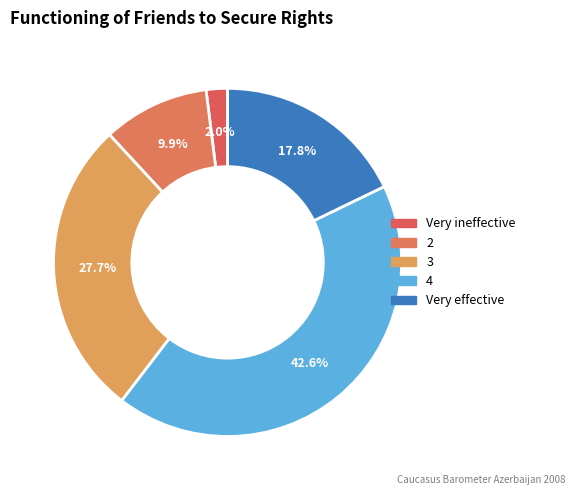

How many segments does this pie chart have?

5